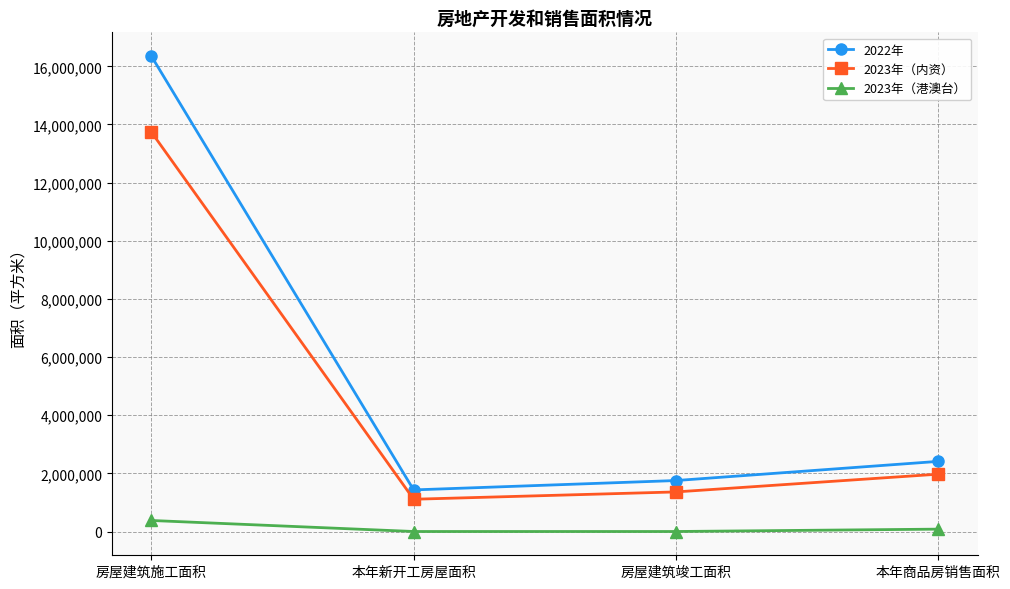

What is the spread (max minus min) of values at 房屋建筑施工面积?

15971698